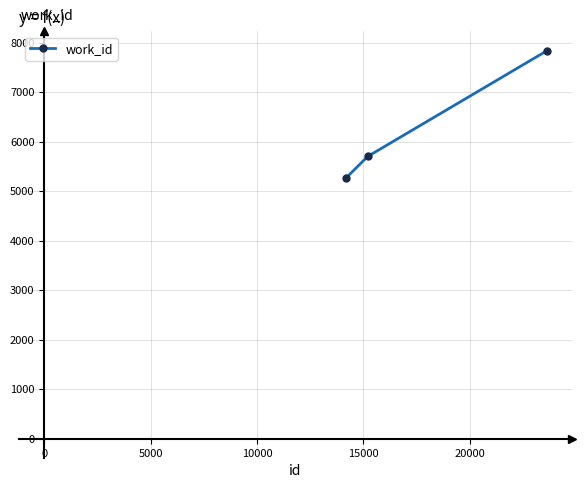

What is the value of the 3rd point from the left?

7836